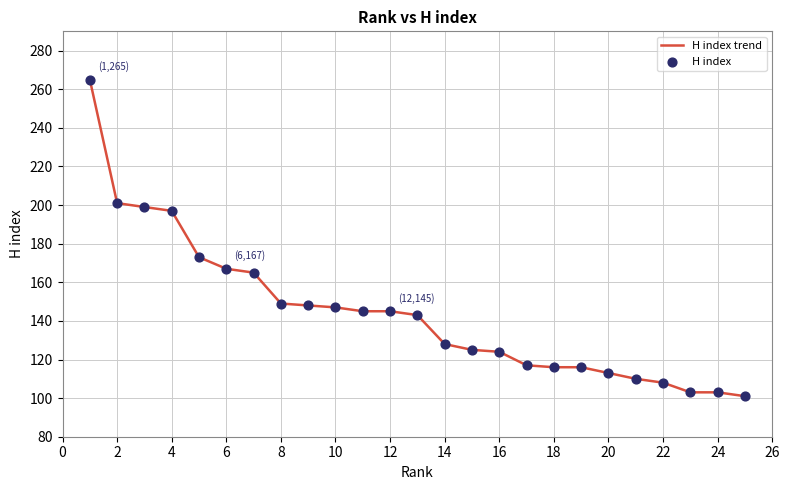

What is the greatest value displayed?

265